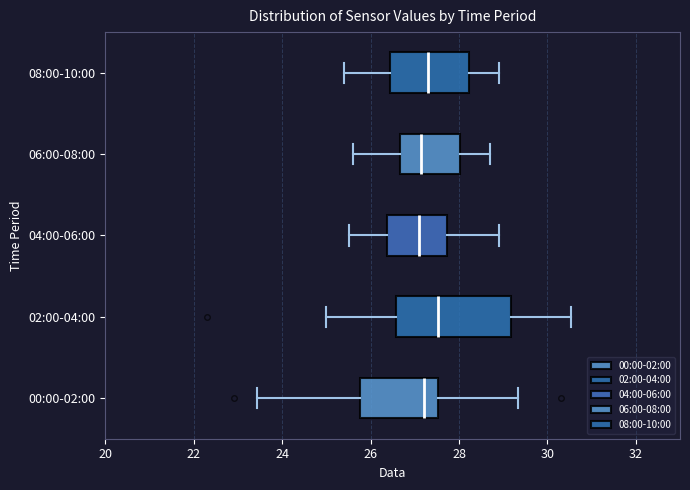

Reading bottom to top, read every box against the x-axis: the position of its median line, the range the box covers, and the ends of its whiskers. The values are not printed on the chart, so give them approximately, as read against the axis.

00:00-02:00: median 27.2, box 25.8 to 27.6, whiskers 23.4 to 29.4
02:00-04:00: median 27.6, box 26.6 to 29.2, whiskers 25.0 to 30.6
04:00-06:00: median 27.2, box 26.4 to 27.8, whiskers 25.6 to 29.0
06:00-08:00: median 27.2, box 26.6 to 28.0, whiskers 25.6 to 28.8
08:00-10:00: median 27.4, box 26.4 to 28.2, whiskers 25.4 to 29.0